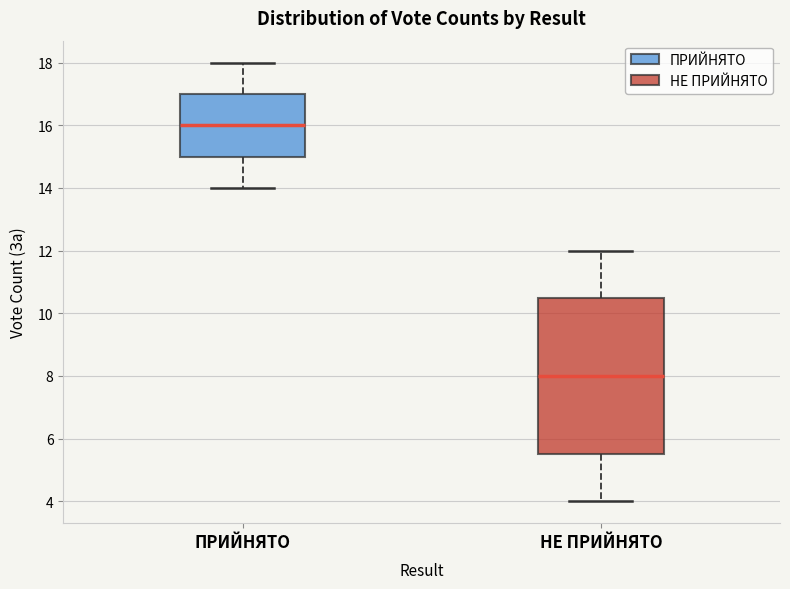

Where is the upper edge of the box for НЕ ПРИЙНЯТО on the y-axis? The values are not printed on the chart, so give them approximately, as read against the axis.

10.6